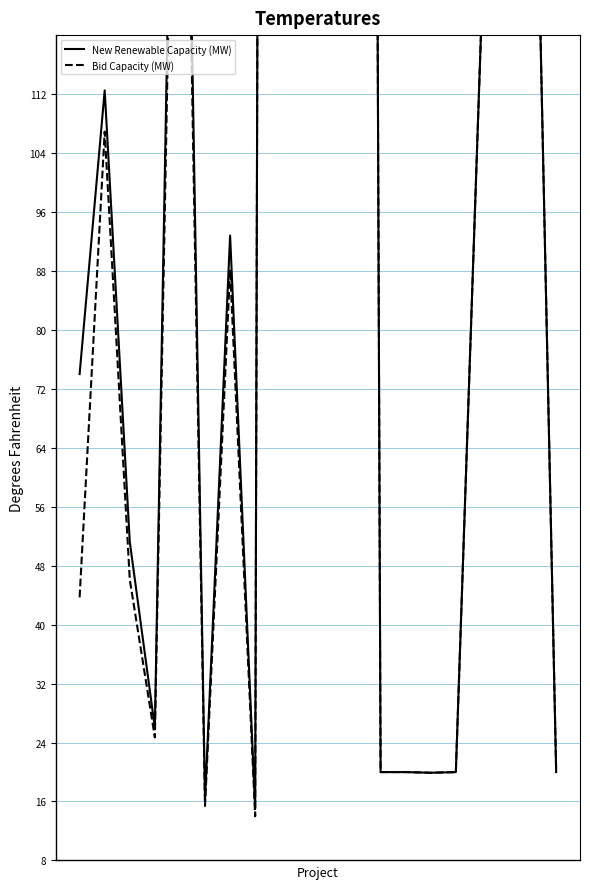

What is the value of the New Renewable Capacity (MW) point at the 7th from the left?

92.8